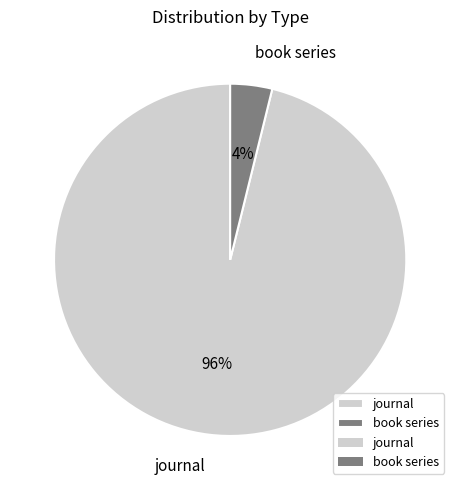

How many slices are in this pie chart?

2